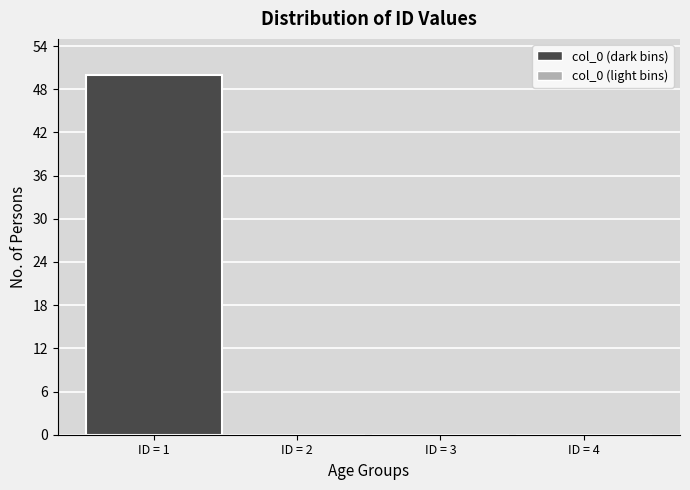

Which range on the x-axis has the tallest bar?

0.5 to 1.5